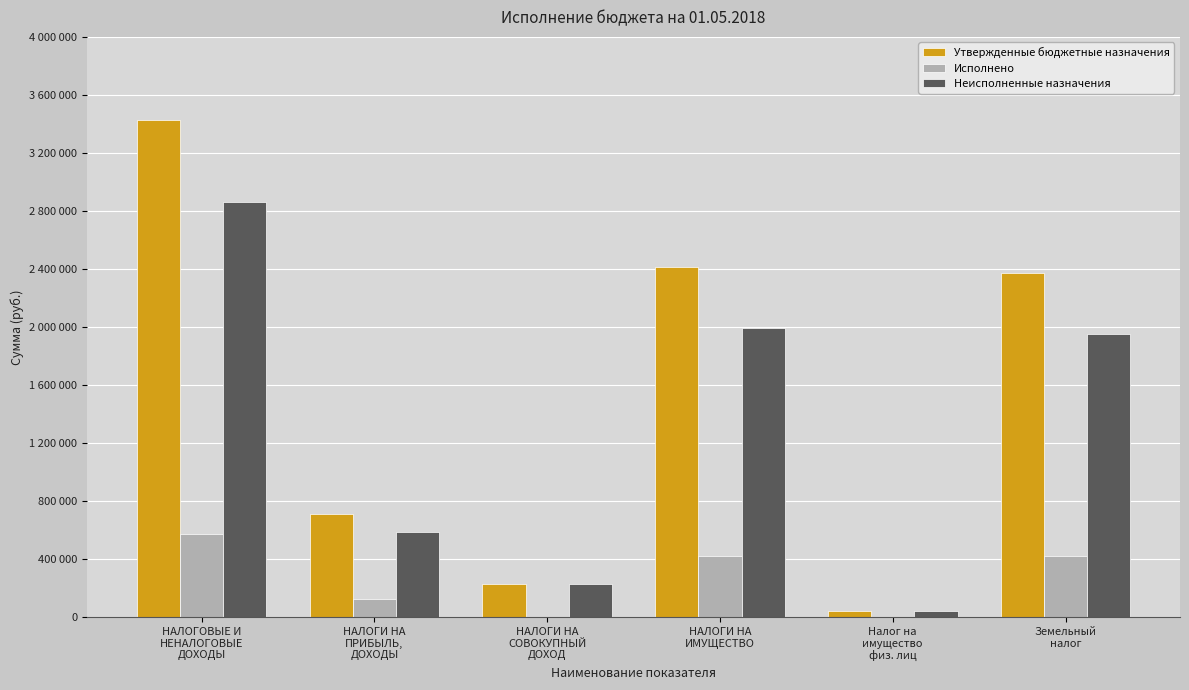

What is the difference between the maximum and minimum values in the Утвержденные бюджетные назначения series?

3387200.0